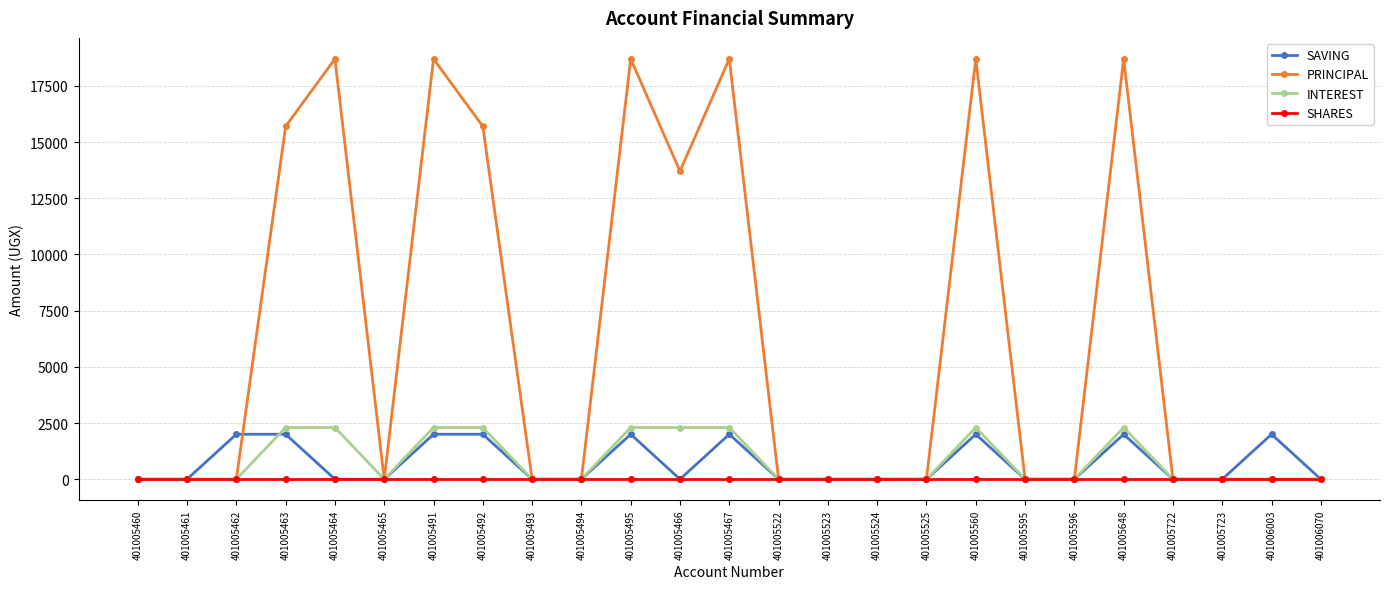

The PRINCIPAL series shows 7450 at 401005466. True or false?

False